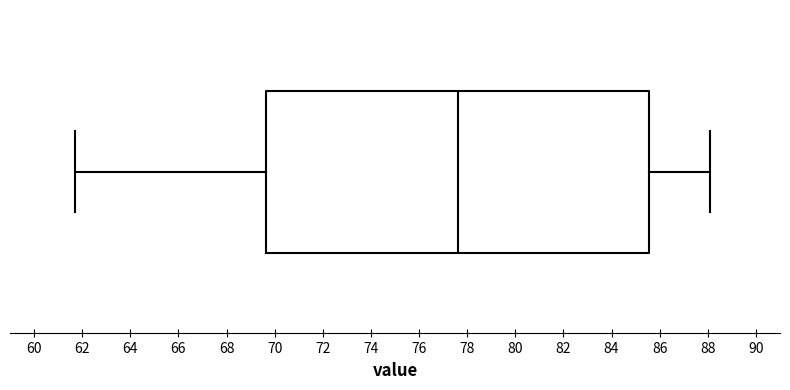

Transcribe this box plot: give where the median line is, the range the box spans, and where the two whiskers end, as read against the x-axis. The values are not printed on the chart, so give them approximately, as read against the axis.

median 77.6, box 69.6 to 85.6, whiskers 61.8 to 88.0